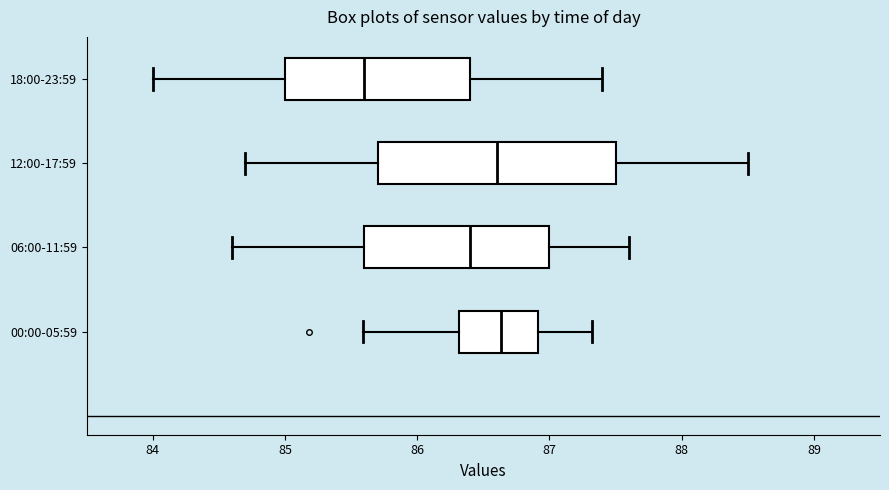

Comparing the boxes themselves (not the whiskers), which one is the widest?

12:00-17:59